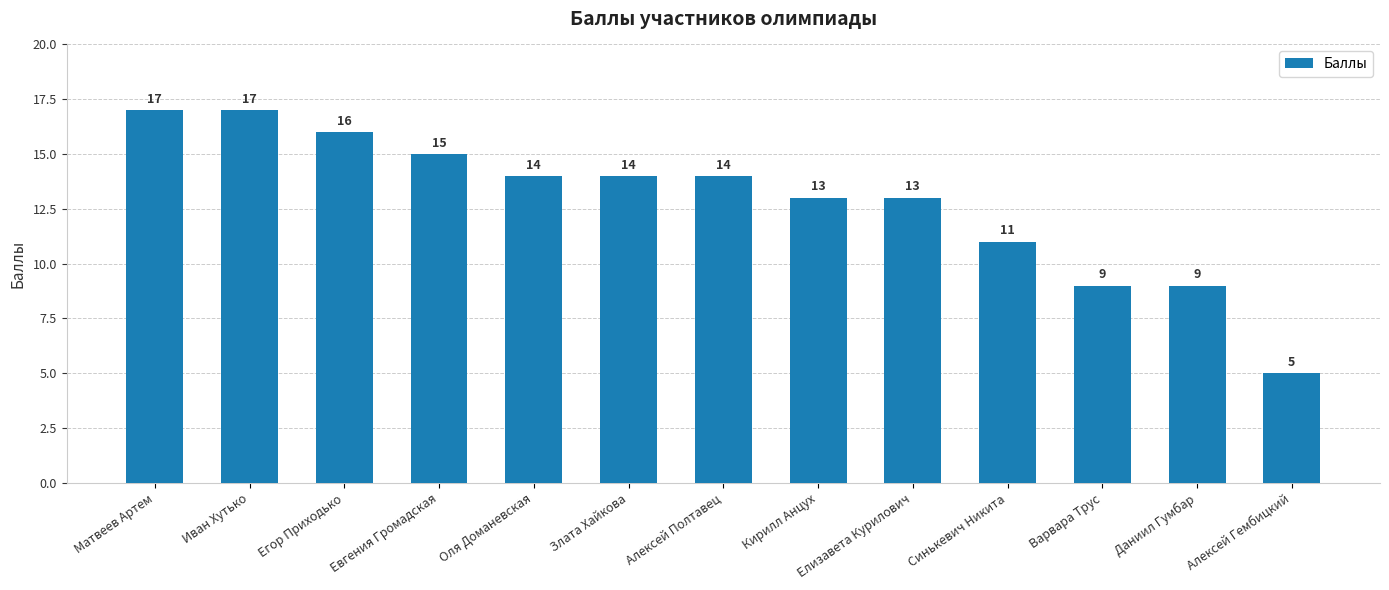

The value at Егор Приходько is 9. True or false?

False